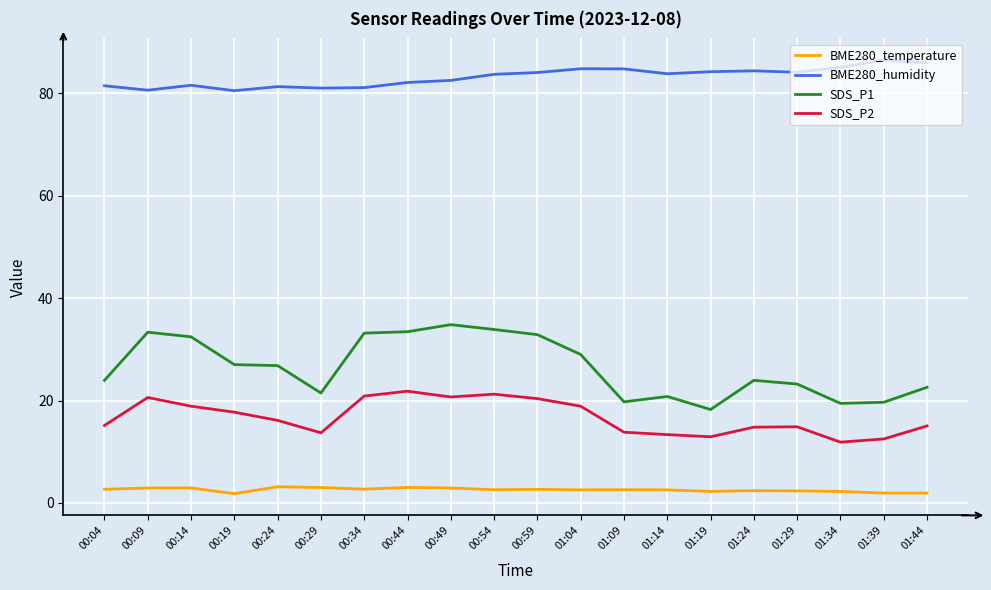

Which series has the widest spread of values?

SDS_P1